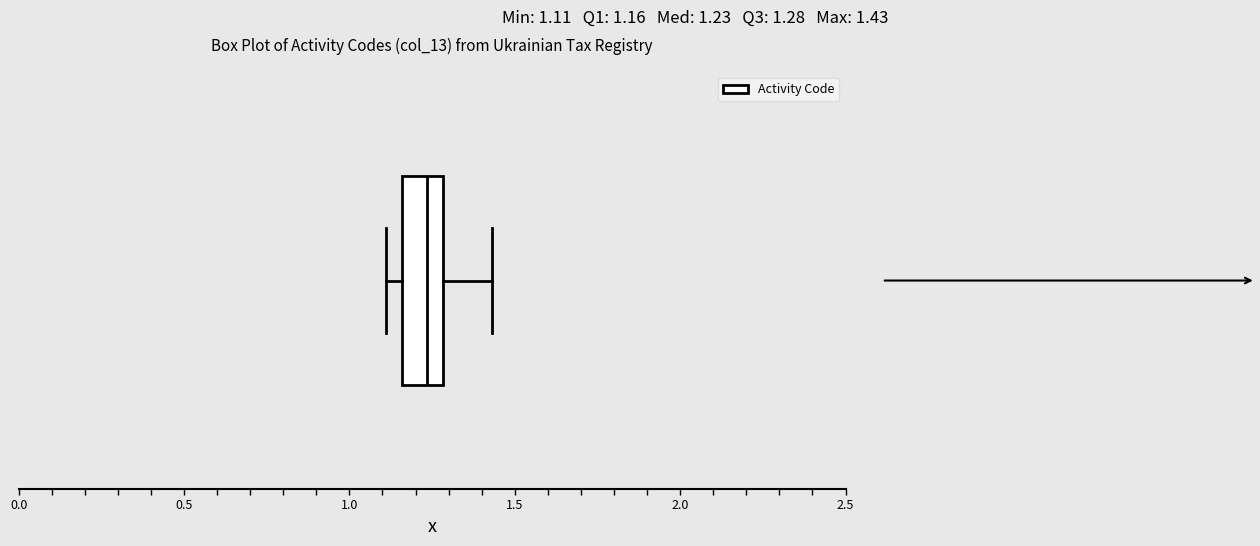

Transcribe this box plot: give where the median line is, the range the box spans, and where the two whiskers end, as read against the x-axis. The values are not printed on the chart, so give them approximately, as read against the axis.

median 1.25, box 1.15 to 1.30, whiskers 1.10 to 1.45